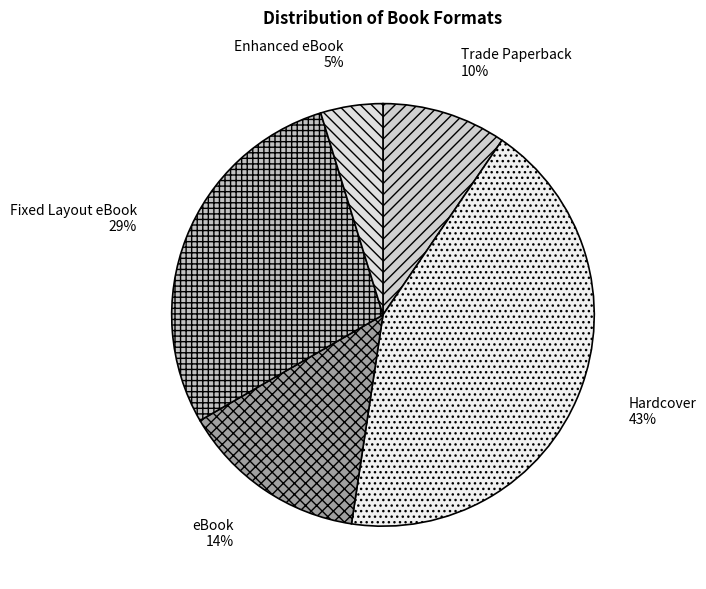

What is the ratio of the value at eBook to the value at Hardcover?

0.3